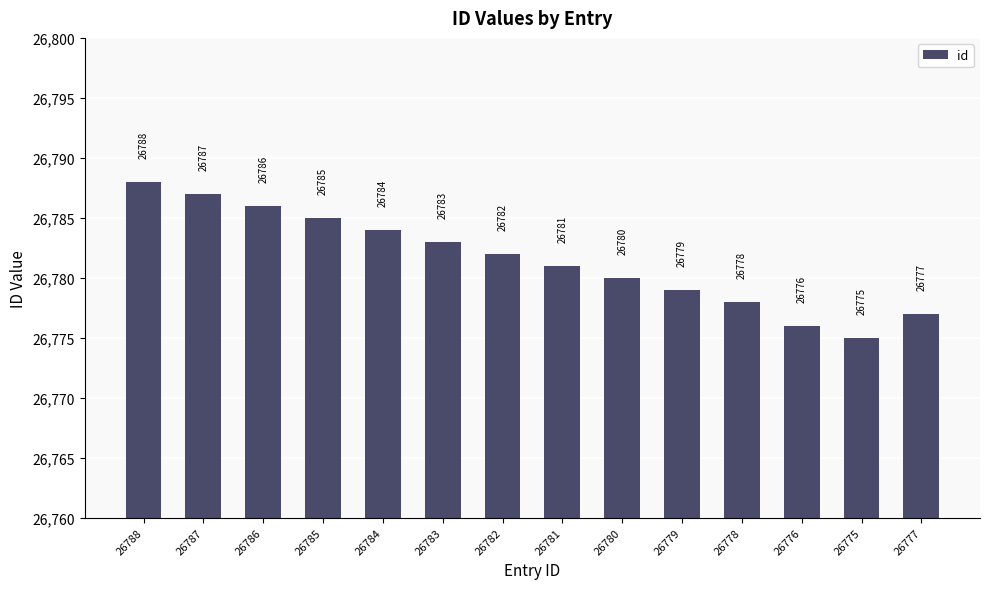

Reading left to right, transcribe all the data shown in this chart.

26788	26787	26786	26785	26784	26783	26782	26781	26780	26779	26778	26776	26775	26777